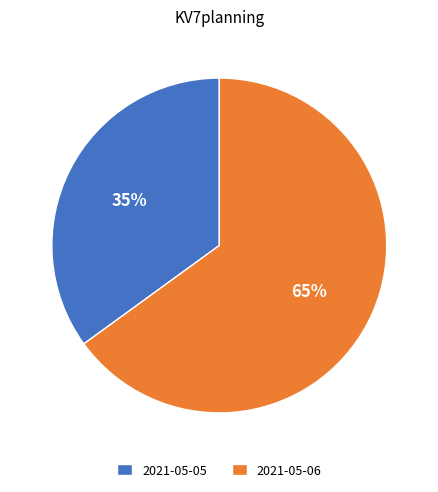

Is it true that 2021-05-05 is 29% of the pie?

False